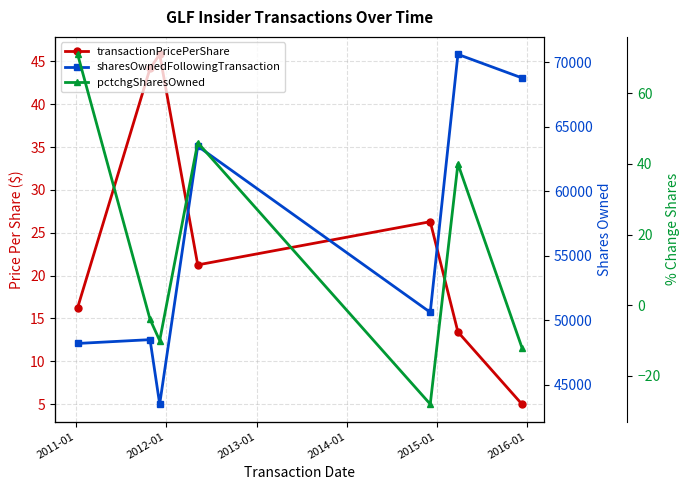

How many distinct data groups are displayed?

3